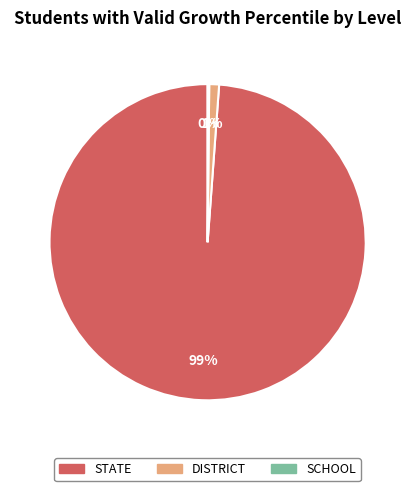

Which has a higher value, DISTRICT or STATE?

STATE